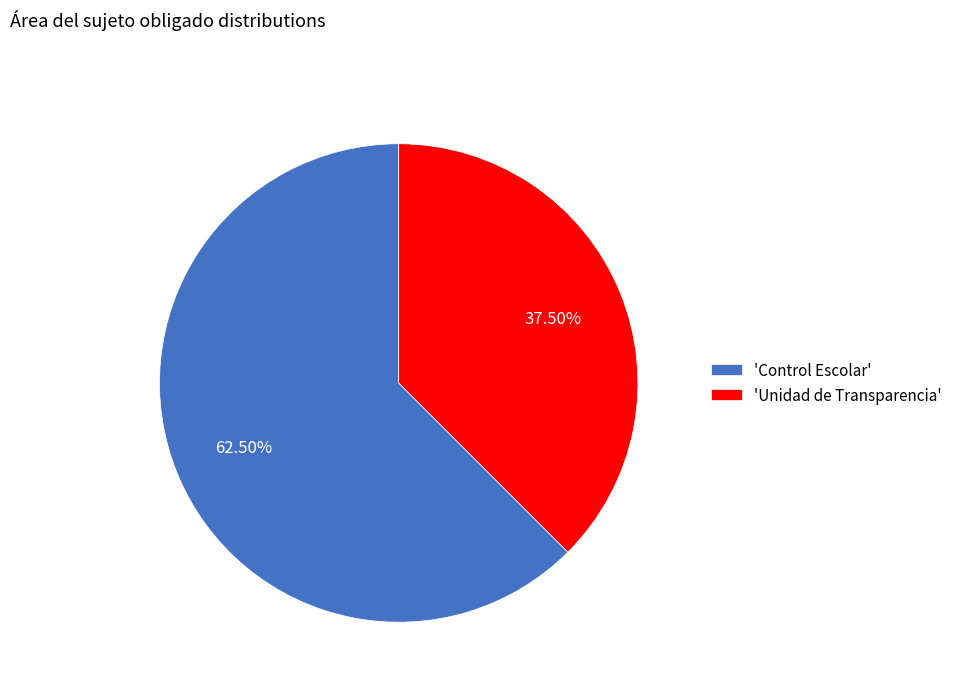

Is the sum of 'Control Escolar' and 'Unidad de Transparencia' greater than half?

Yes